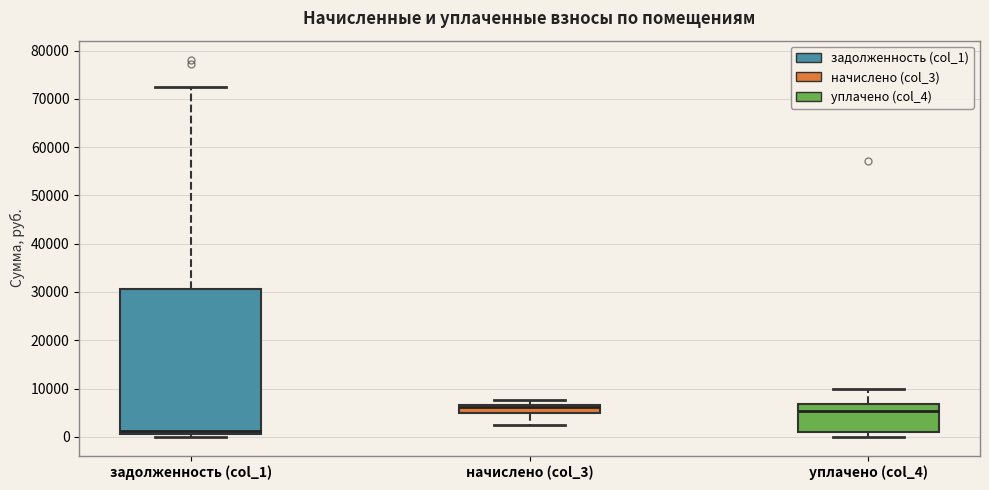

Comparing the boxes themselves (not the whiskers), which one is the tallest?

задолженность (col_1)